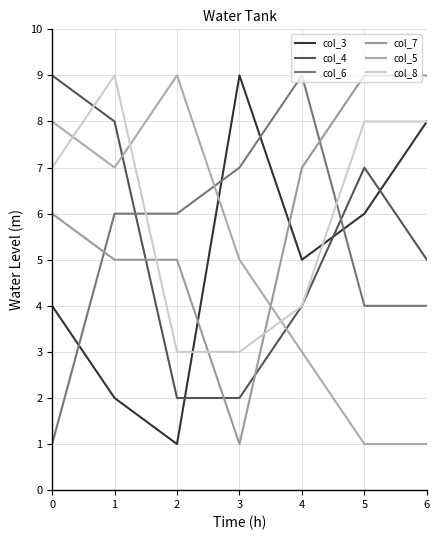

In col_3, how many points are lower than both neighbors (excluding endpoints)?

2